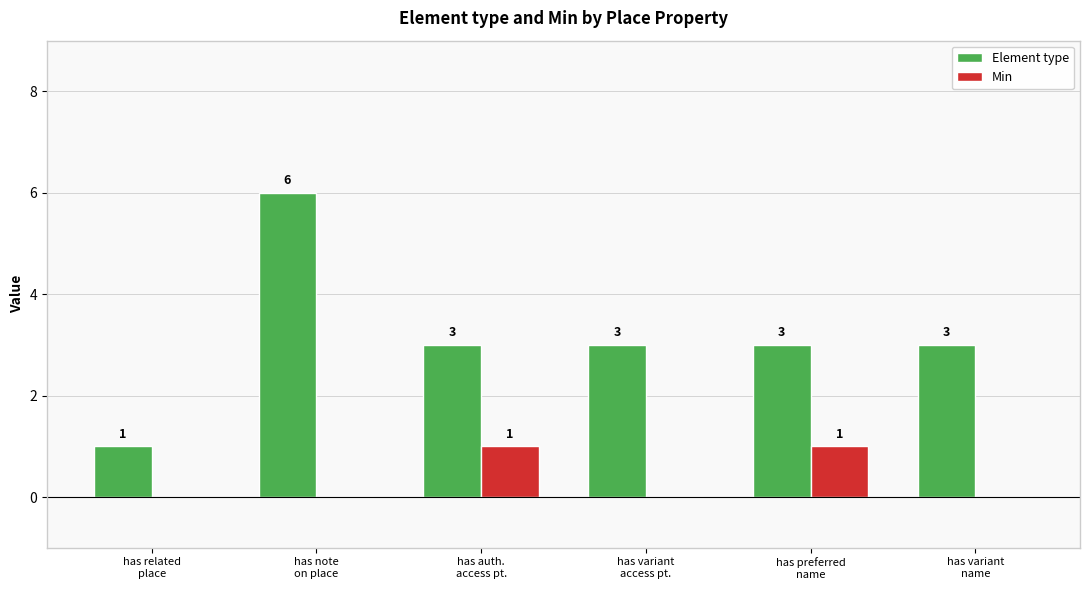

Which series has the largest total across all categories?

Element type